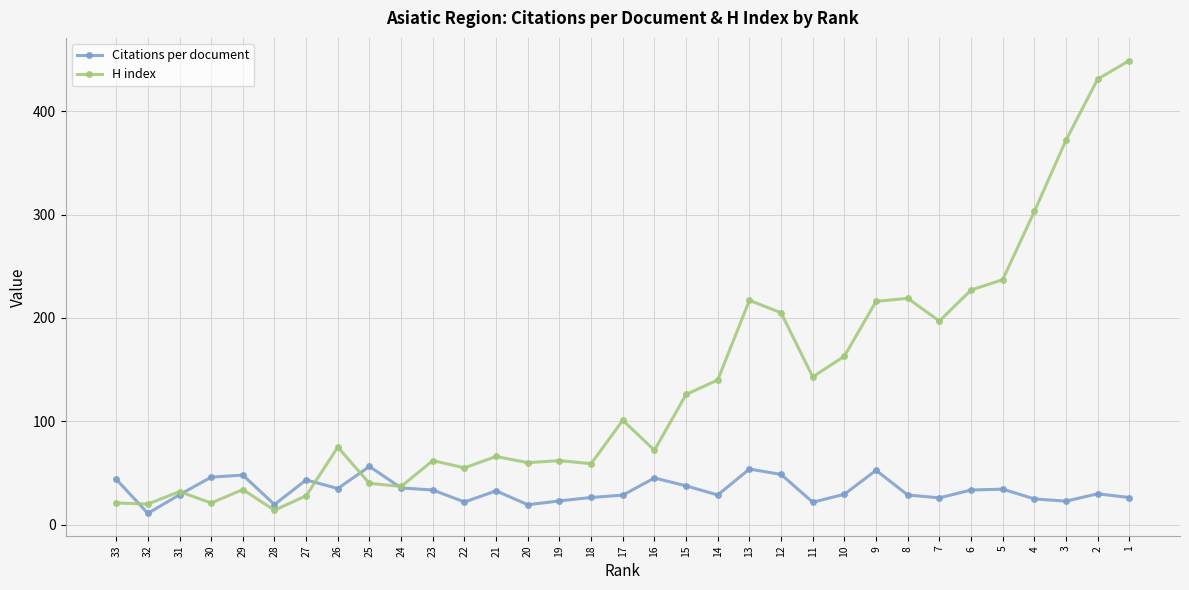

Is this an area chart (filled region under the line)?

No